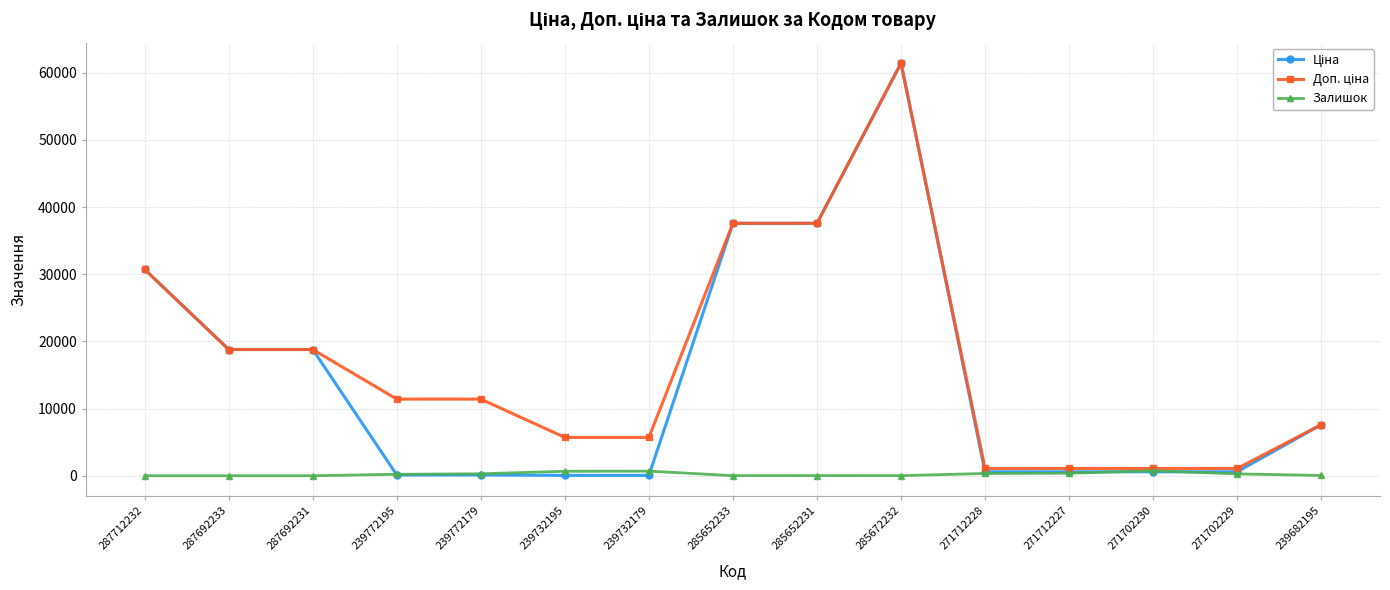

Which label corresponds to the largest value in the chart?

285672232